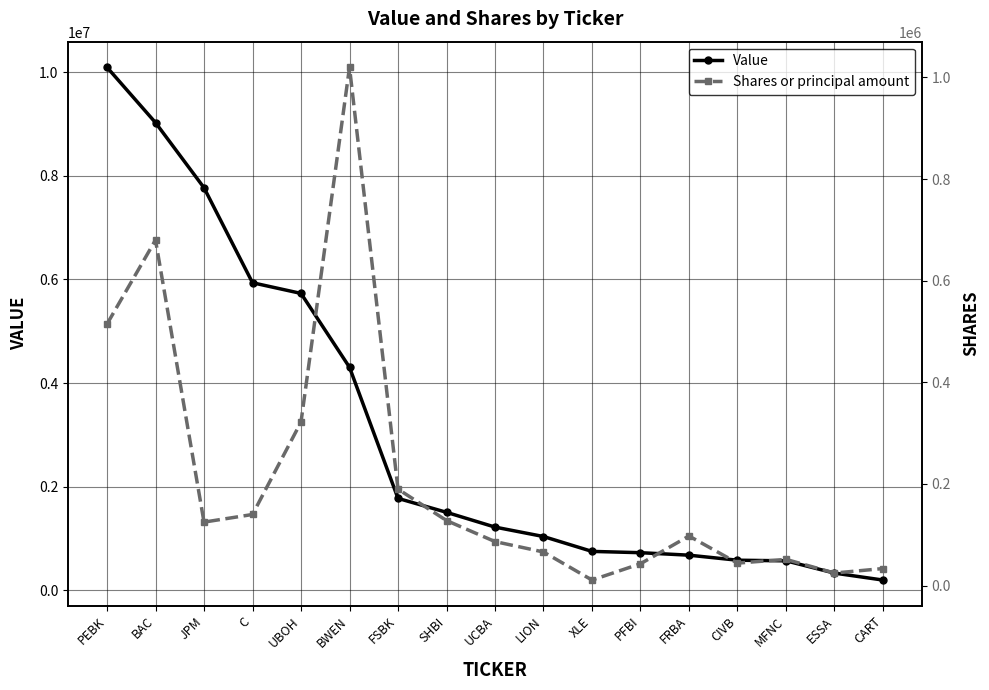

At ESSA, list the series in order from largest to smallest.

Value, Shares or principal amount